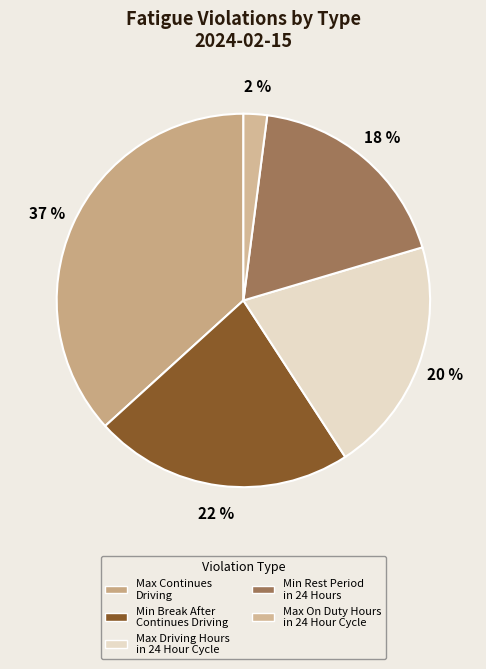

What is the largest slice in the pie chart?

Max Continues Driving